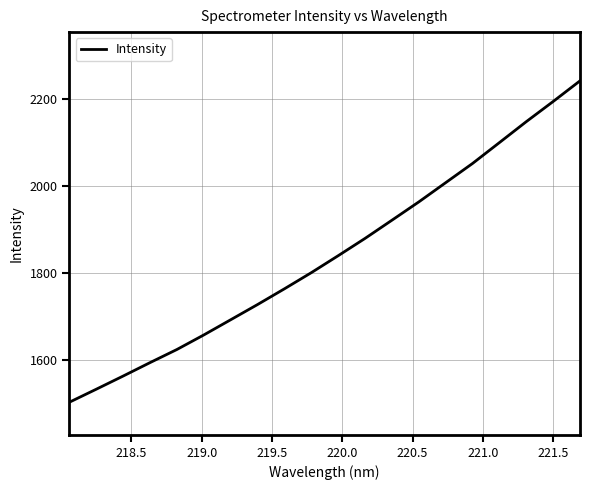

True or false: the data has more than 1 interior local peaks.

False